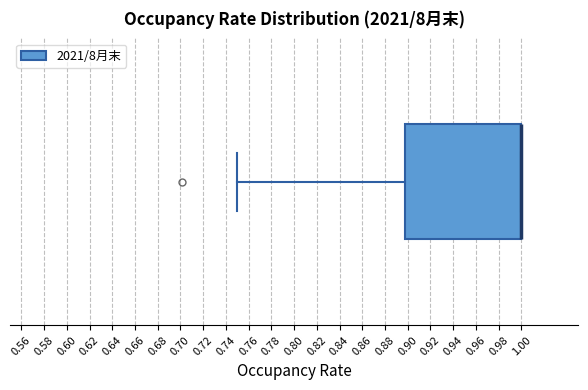

Transcribe this box plot: give where the median line is, the range the box spans, and where the two whiskers end, as read against the x-axis. The values are not printed on the chart, so give them approximately, as read against the axis.

median 1.000 (drawn on the box's right edge), box 0.898 to 1.000, whiskers 0.750 to 1.000